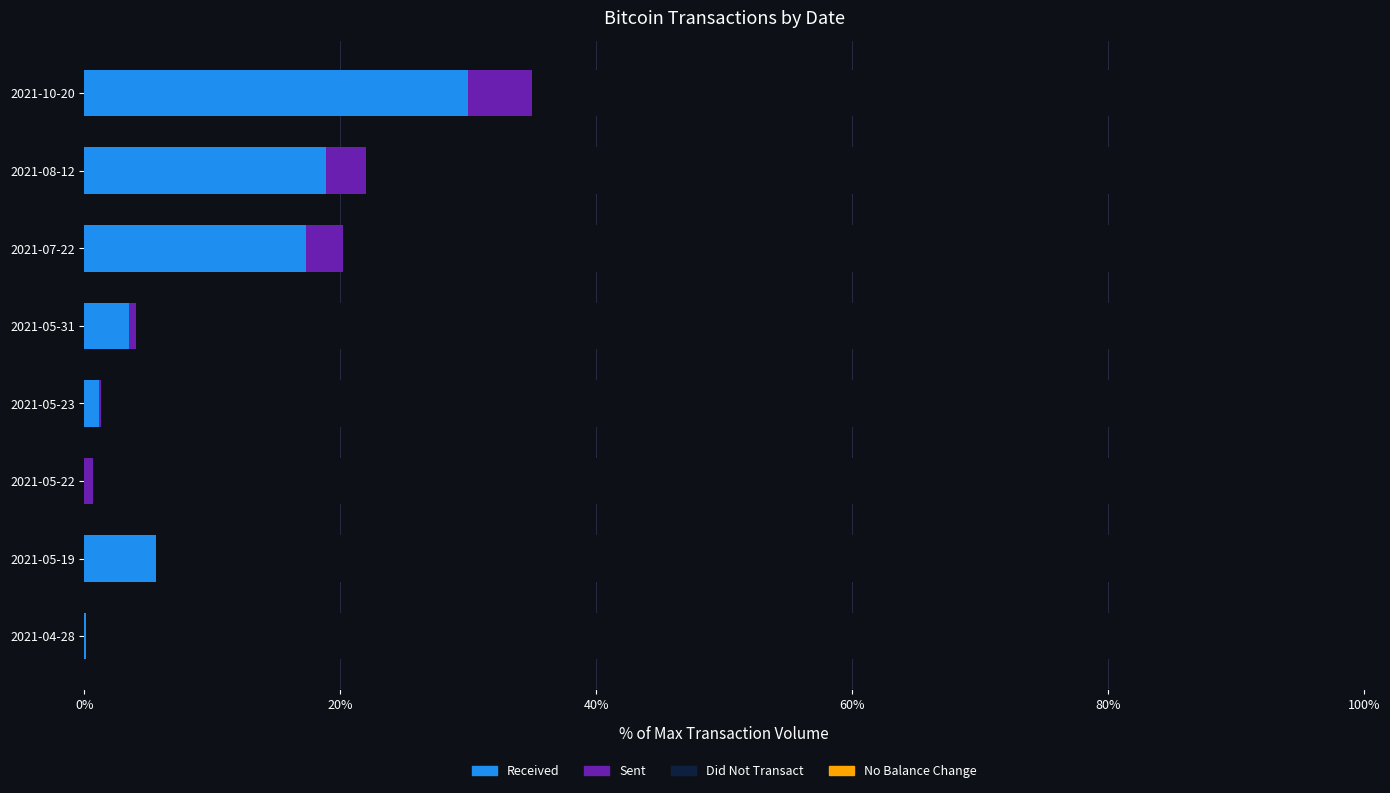

What is the total value across all series at 2021-07-22?

100.0